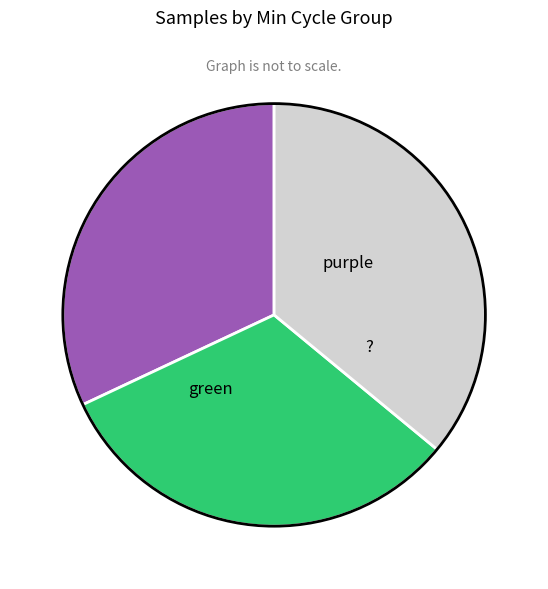

Does any single category account for the majority?

No